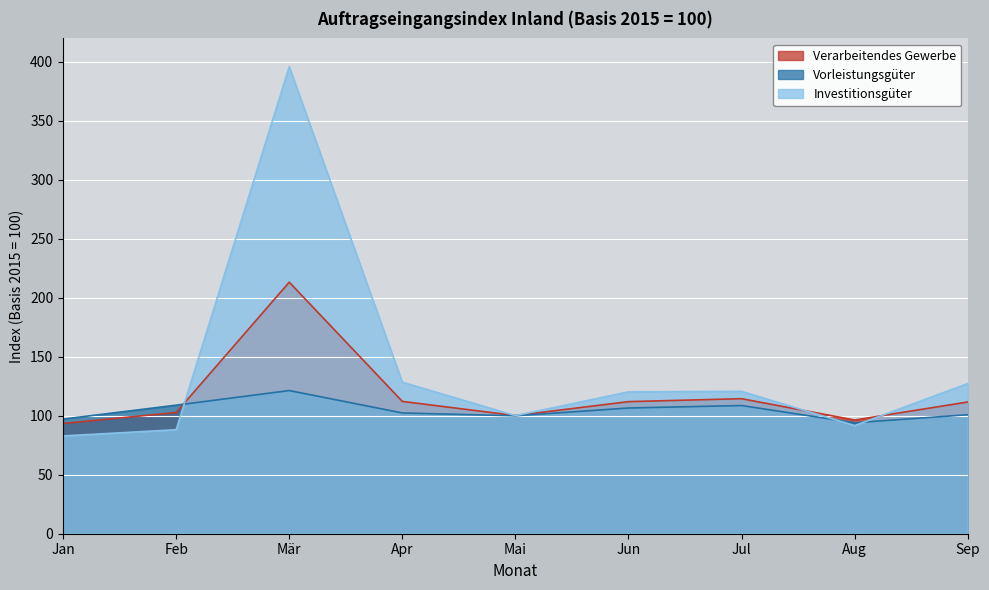

Which series has the largest total across all categories?

Investitionsgüter